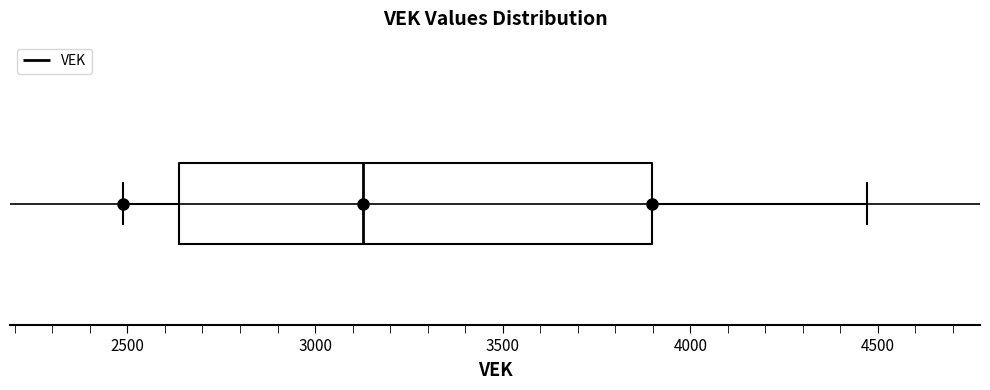

Read this box plot against the x-axis: the position of the median line, the range covered by the box, and the ends of both whiskers. The values are not printed on the chart, so give them approximately, as read against the axis.

median 3150, box 2650 to 3900, whiskers 2500 to 4450